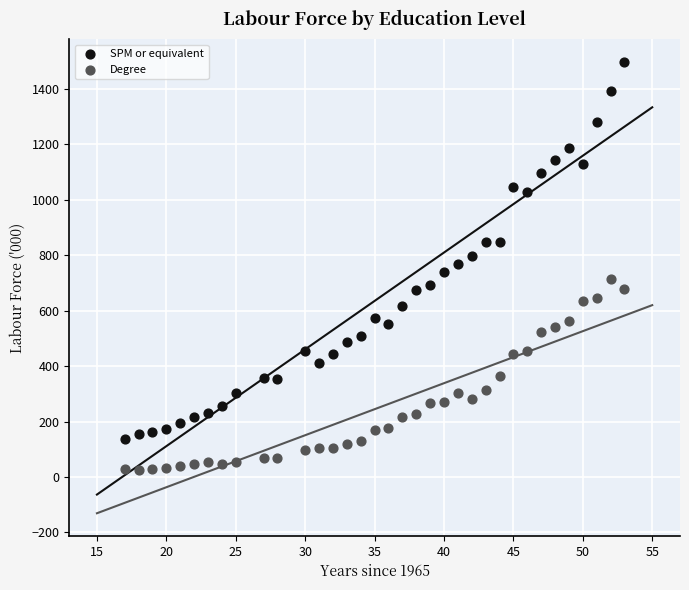

Which series reaches the maximum Y coordinate?

SPM or equivalent